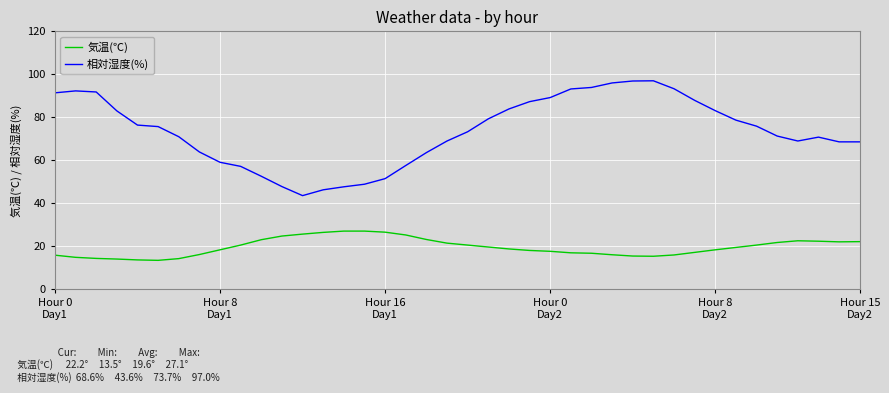

What is the smallest value displayed?

13.5